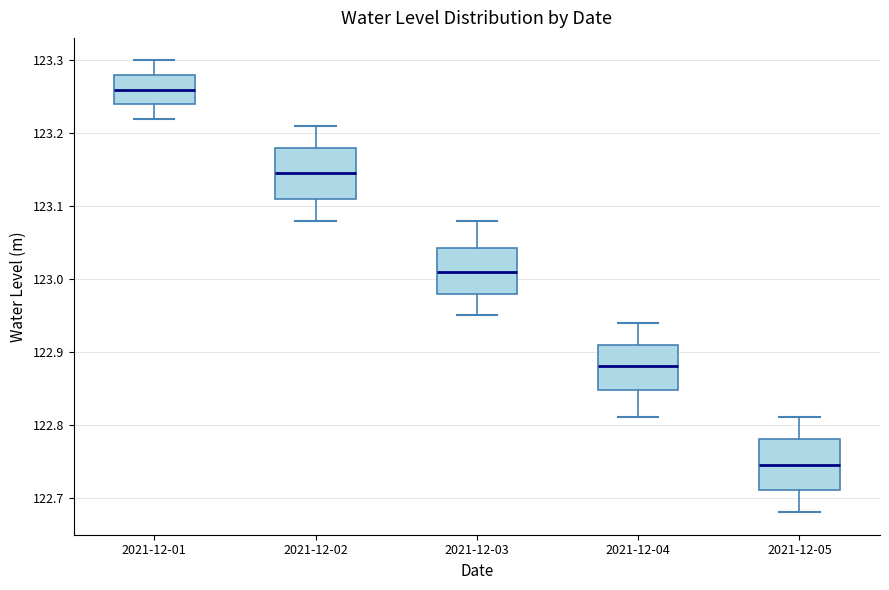

Where is the lower edge of the box for 2021-12-04 on the y-axis? The values are not printed on the chart, so give them approximately, as read against the axis.

122.85